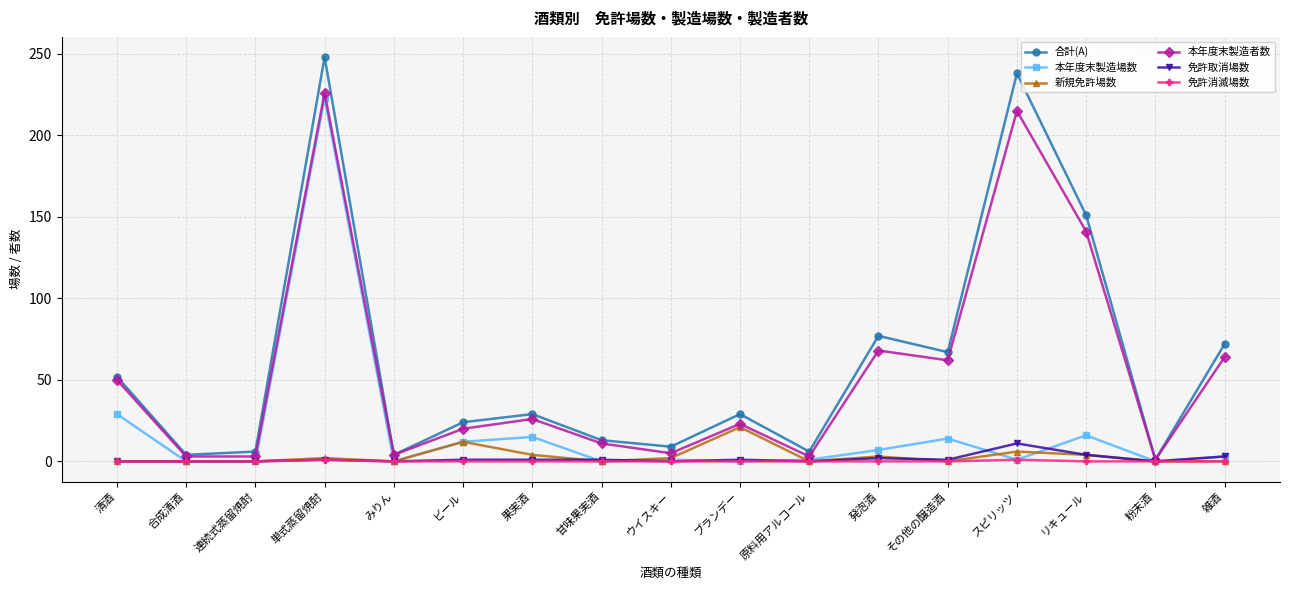

Is it true that 本年度末製造者数 equals 68 at 発泡酒?

True